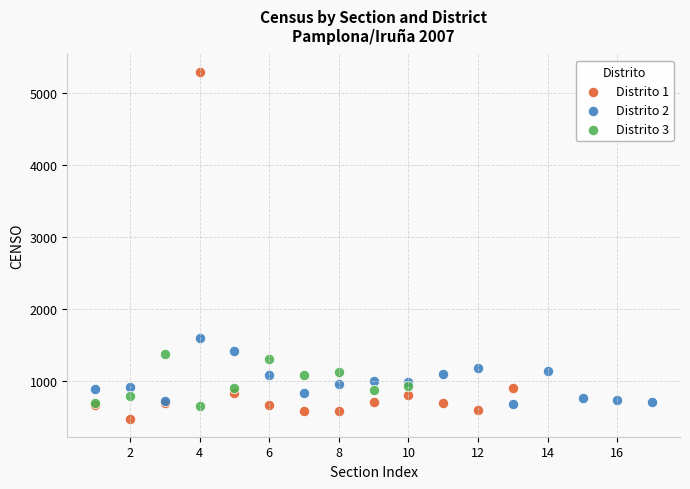

Which series has the largest Y range (max minus min)?

Distrito 1